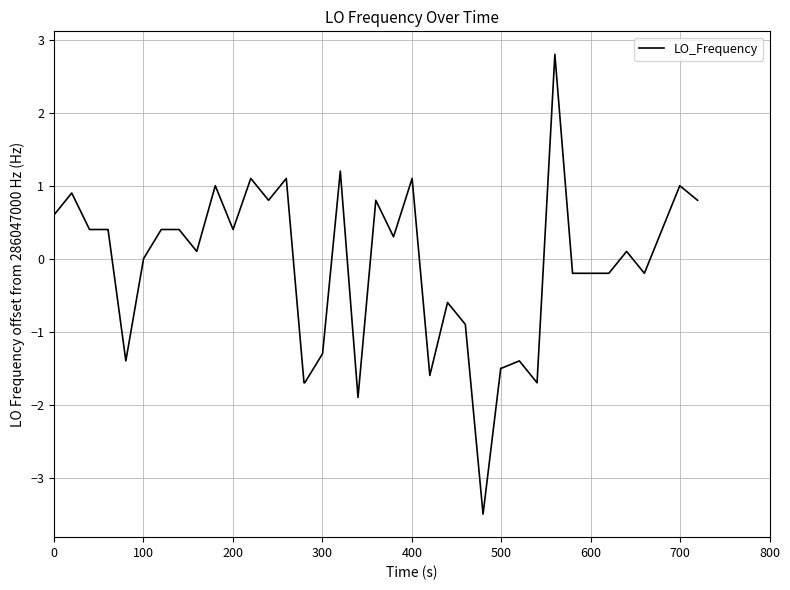

What is the difference between the maximum and minimum values?

6.3